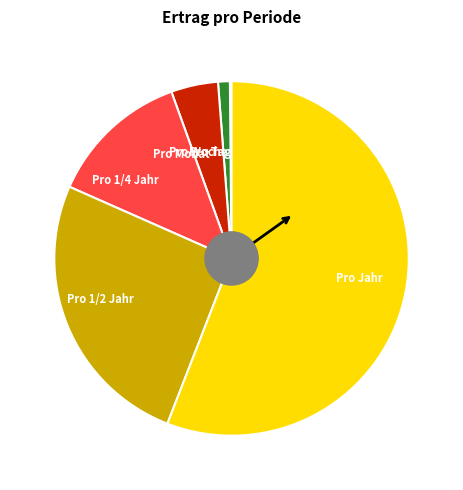

Is Pro 1/4 Jahr the majority of the pie?

No